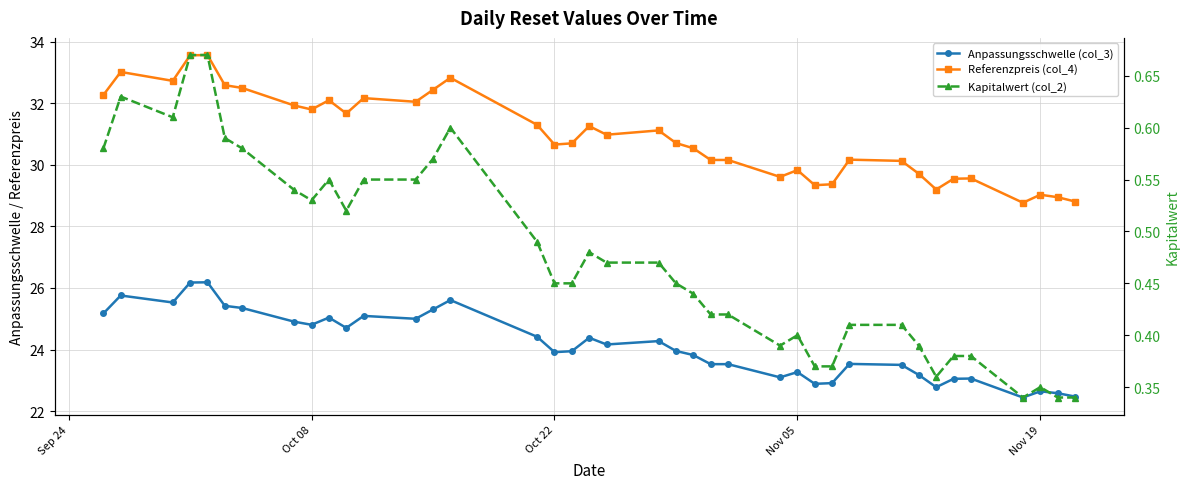

In Referenzpreis (col_4), how many points are higher than both neighbors (excluding endpoints)?

11